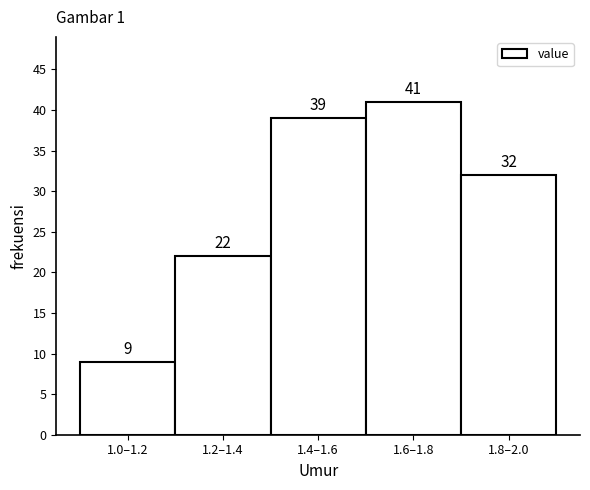

Reading left to right, extract all data points from this chart.

9	22	39	41	32